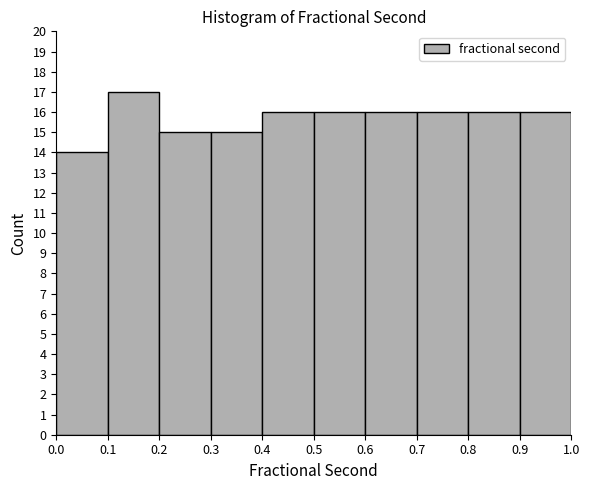

Reading left to right, list every bar in this chart as the range it spans on the x-axis followed by its height. The values are not printed on the chart, so give them approximately, as read against the axis.

0.0 to 0.1: 14
0.1 to 0.2: 17
0.2 to 0.3: 15
0.3 to 0.4: 15
0.4 to 0.5: 16
0.5 to 0.6: 16
0.6 to 0.7: 16
0.7 to 0.8: 16
0.8 to 0.9: 16
0.9 to 1.0: 16